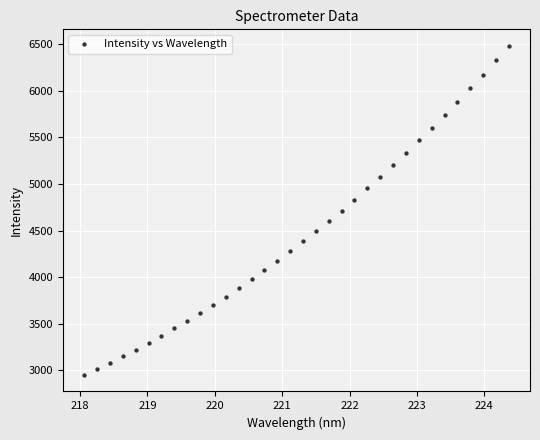

What is the range of X values (max minus min)?

6.3